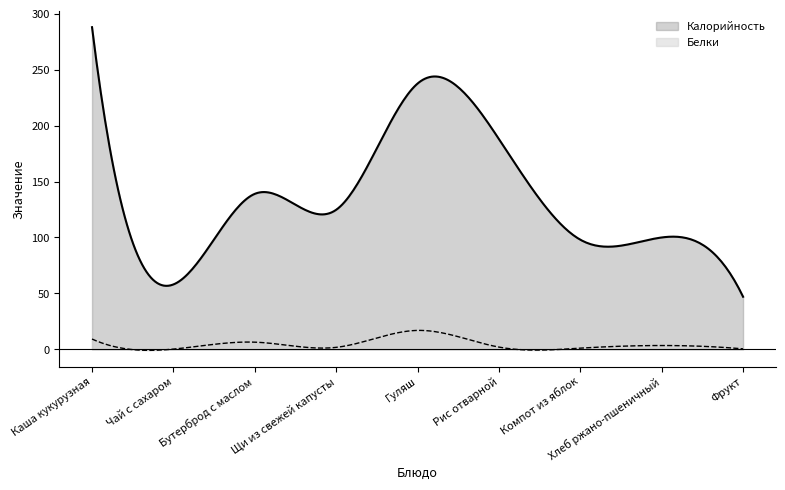

What is the total value across all series at Компот из яблок?

99.0